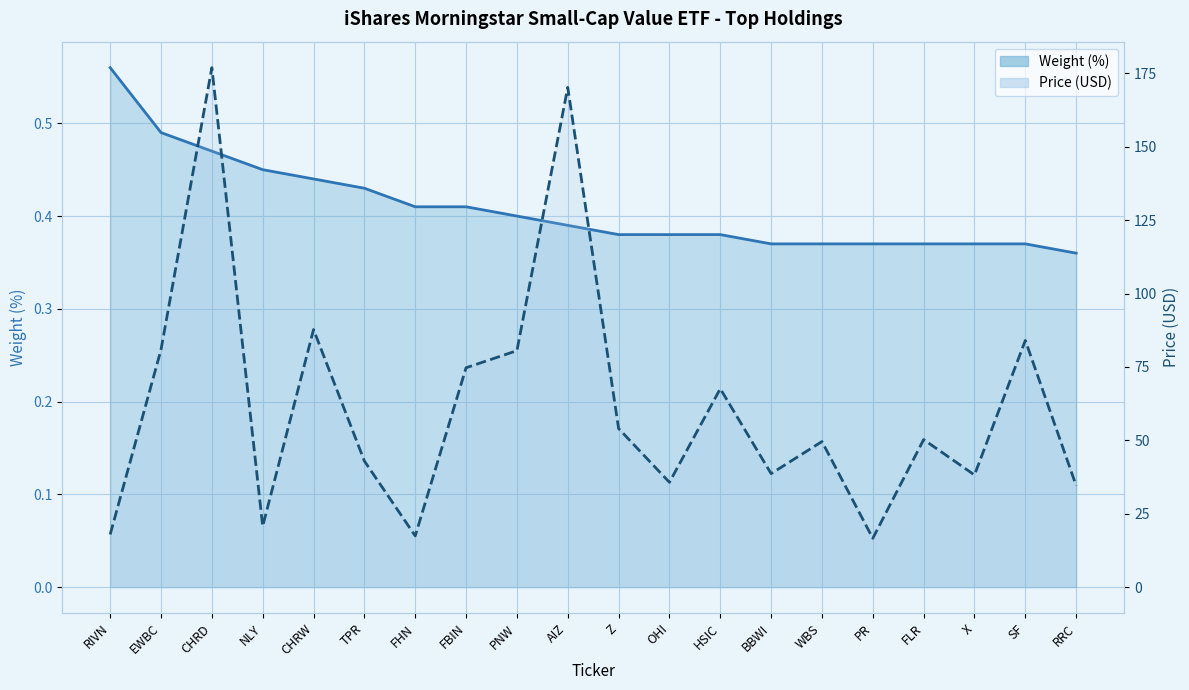

What is the highest value of the Price (USD) line series?

177.0